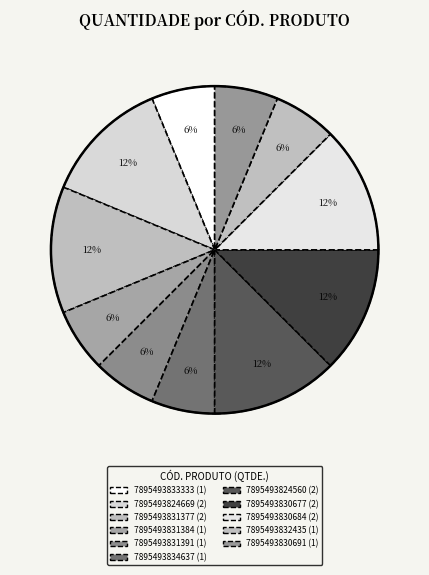

To the nearest percent, what is the average slice percentage?

9%